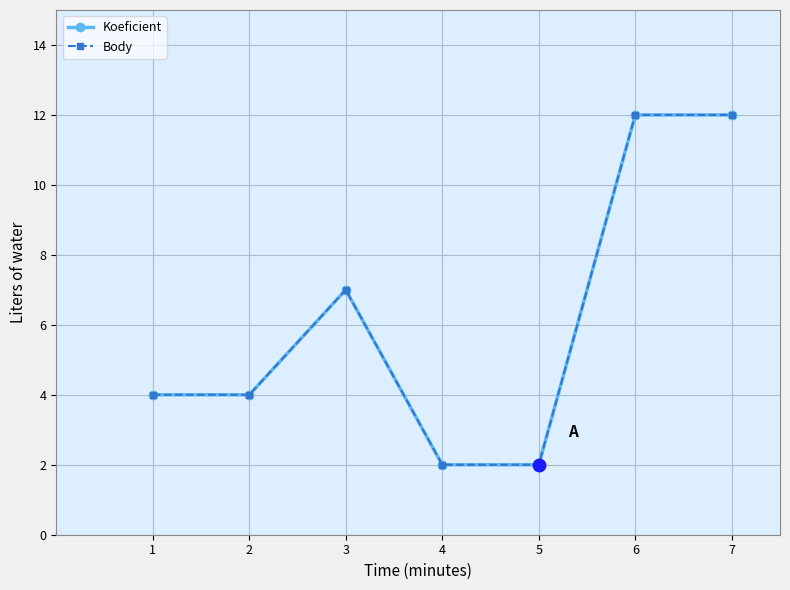

Reading right to left, list all the values displayed in this chart.

Koeficient: 7=12	6=12	5=2	4=2	3=7	2=4	1=4
Body: 7=12	6=12	5=2	4=2	3=7	2=4	1=4